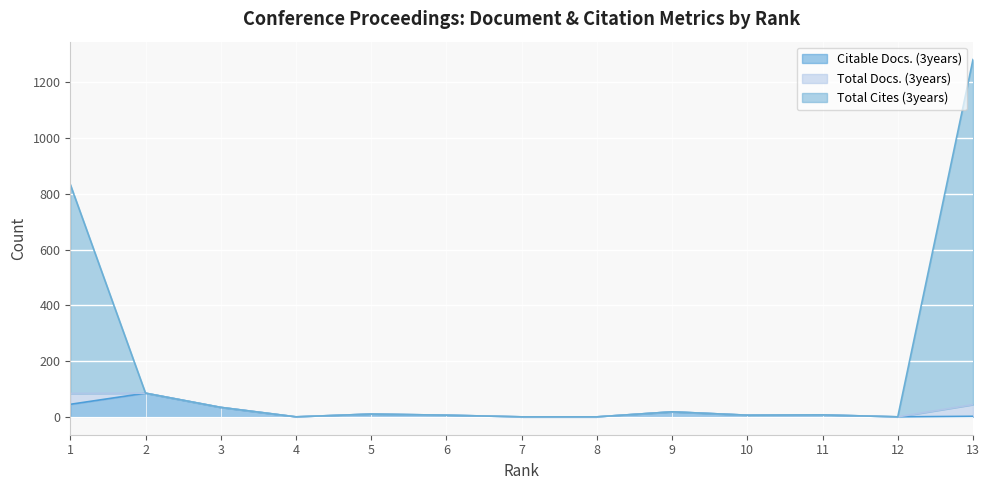

What is the difference between the Total Docs. (3years) values at 6 and 7?

6